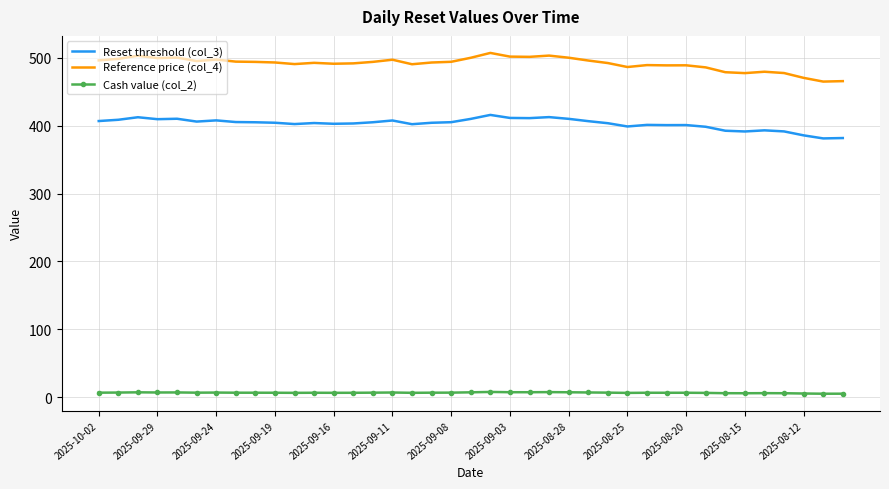

What is the maximum value for Reference price (col_4)?

506.9